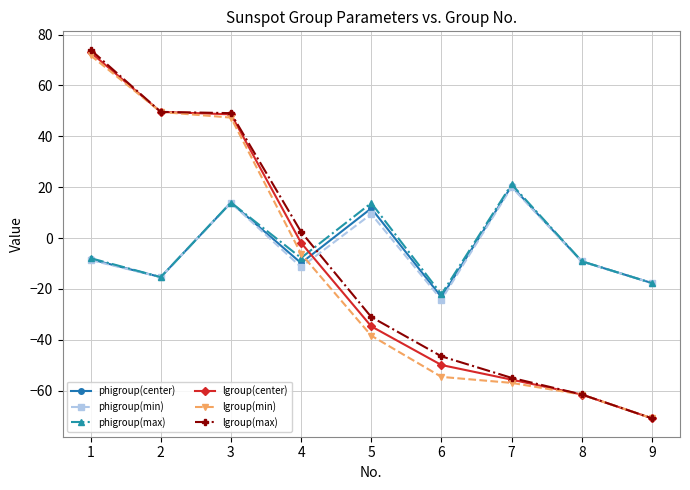

Which series has the widest spread of values?

lgroup(max)